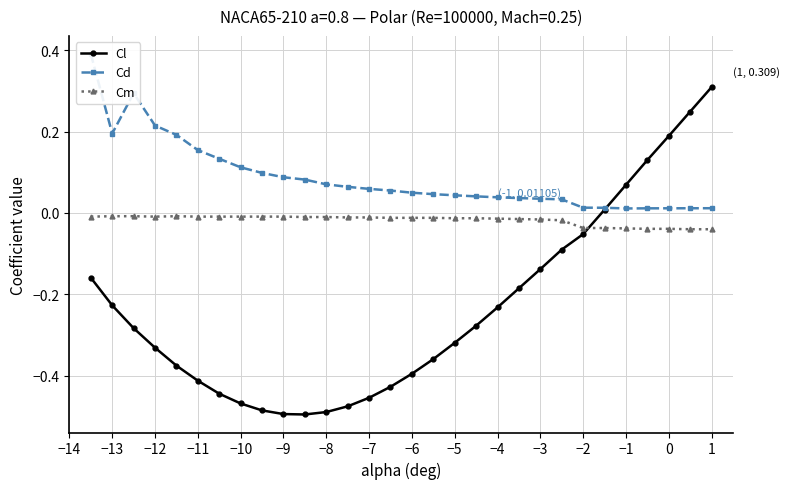

How many intersections are there between Cl and Cm?

1